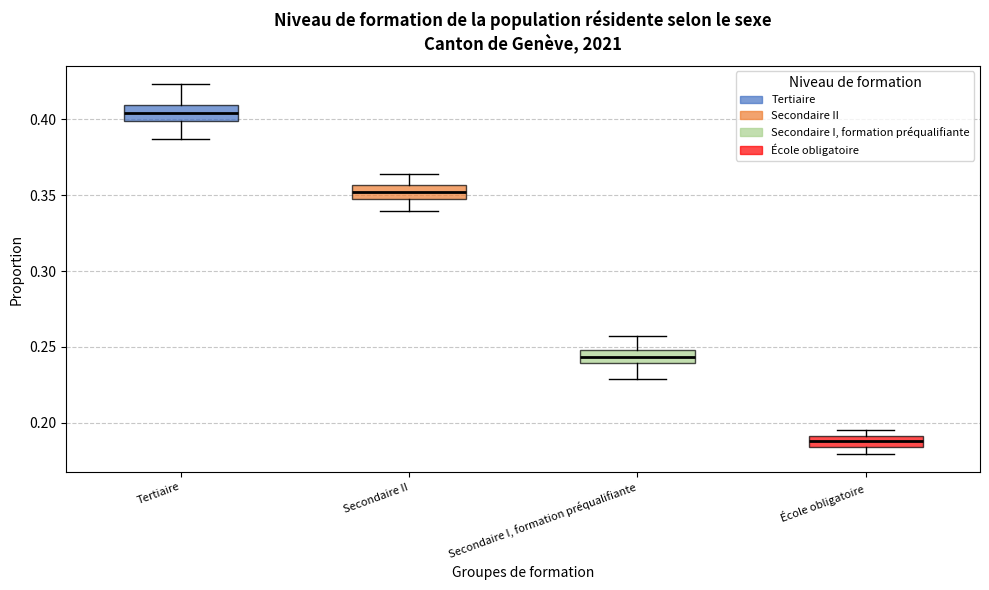

Where is the lower edge of the box for Tertiaire on the y-axis? The values are not printed on the chart, so give them approximately, as read against the axis.

0.400